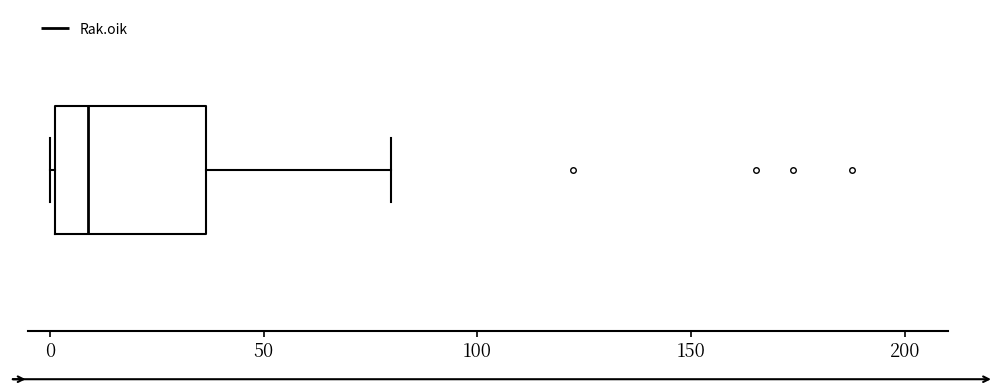

Read this box plot against the x-axis: the position of the median line, the range covered by the box, and the ends of both whiskers. The values are not printed on the chart, so give them approximately, as read against the axis.

median 10, box 0 to 35, whiskers 0 to 80